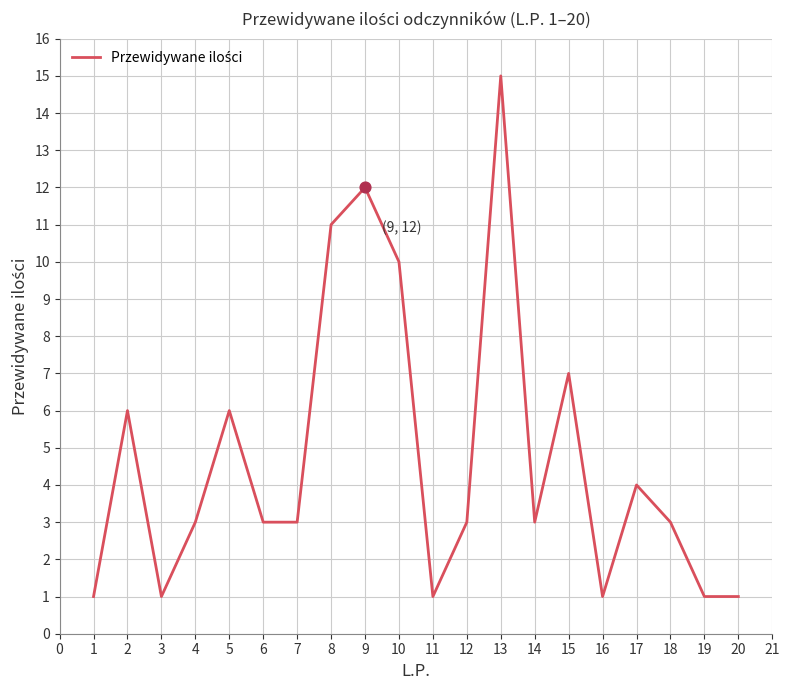

Which has a higher value, 16 or 15?

15